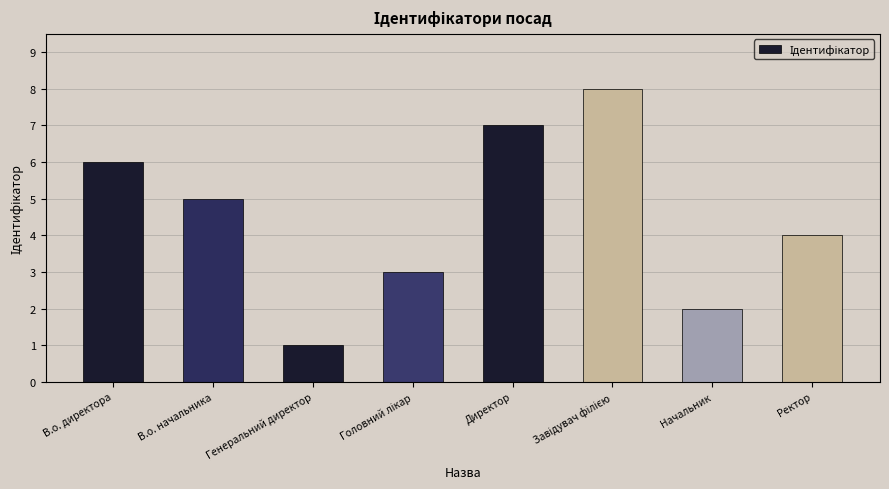

Approximately how many times larger is the value at В.о. начальника compared to В.о. директора?

0.8